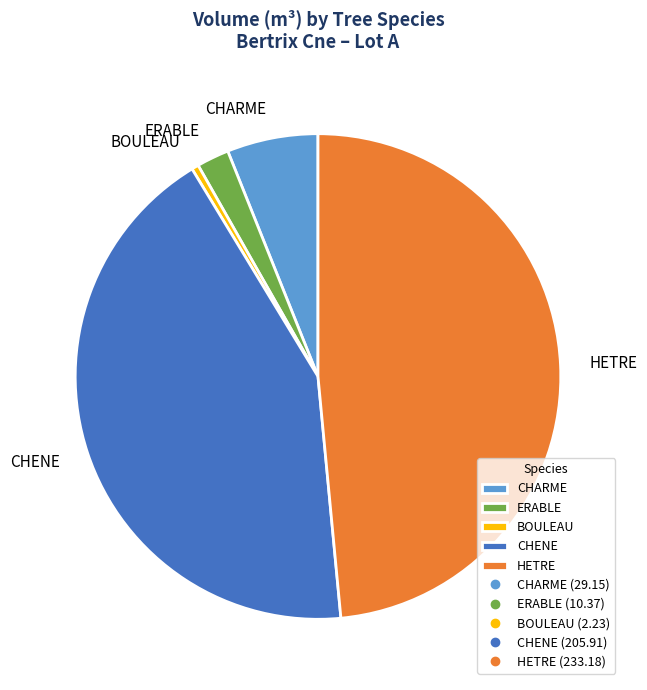

Is it true that CHENE is 56% of the pie?

False